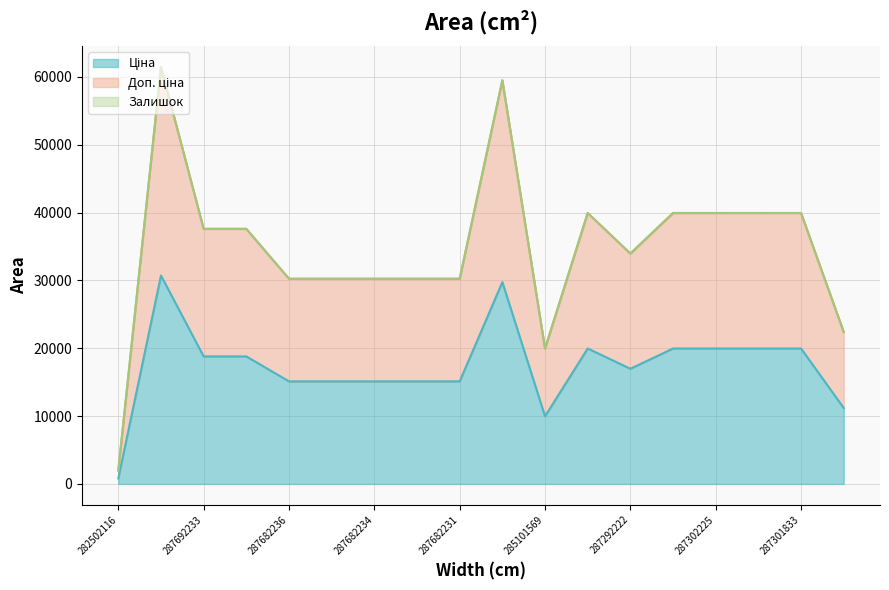

What is the sum of the Ціна values at 287682235 and 287292222?

32096.3